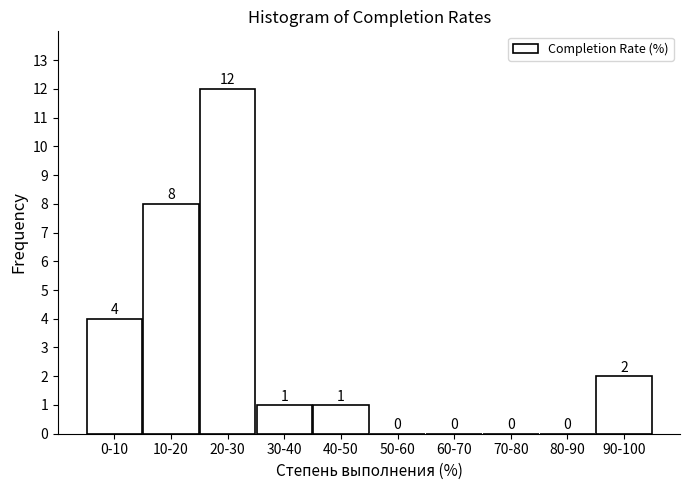

Reading left to right, what are all the values shown in this chart?

0-10=4	10-20=8	20-30=12	30-40=1	40-50=1	50-60=0	60-70=0	70-80=0	80-90=0	90-100=2